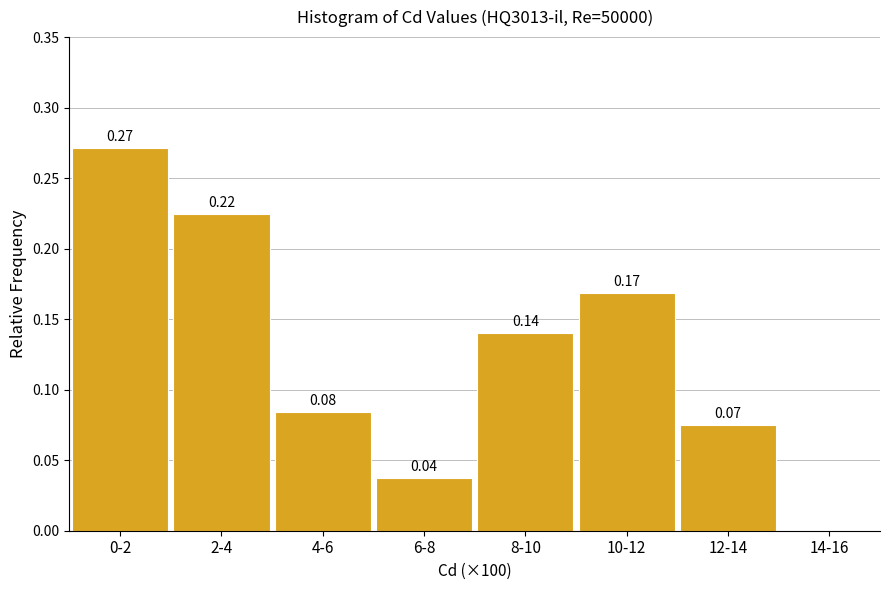

What is the sum of all values?

1.0